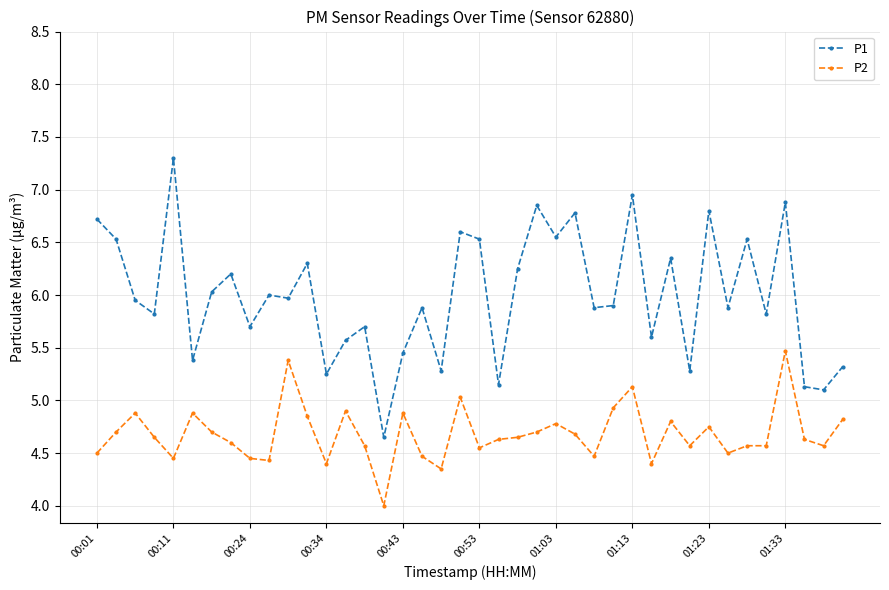

Does the chart display data point markers on the line(s)?

Yes